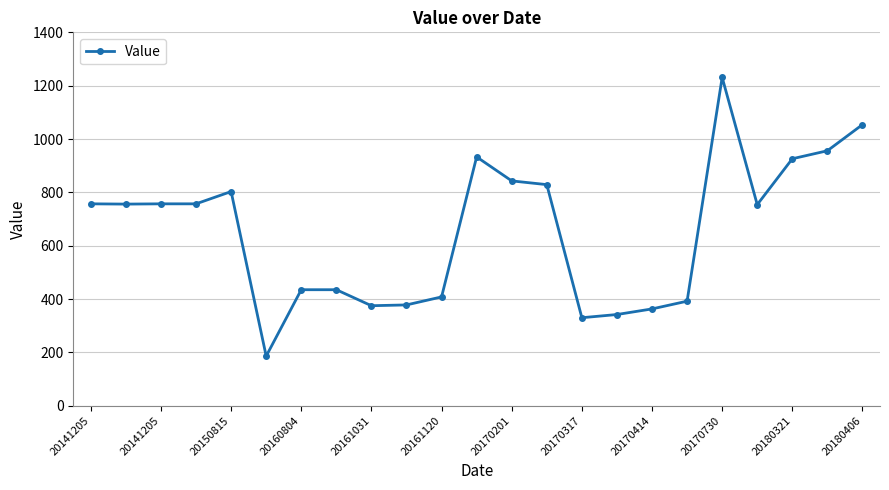

What is the minimum value shown in the chart?

186